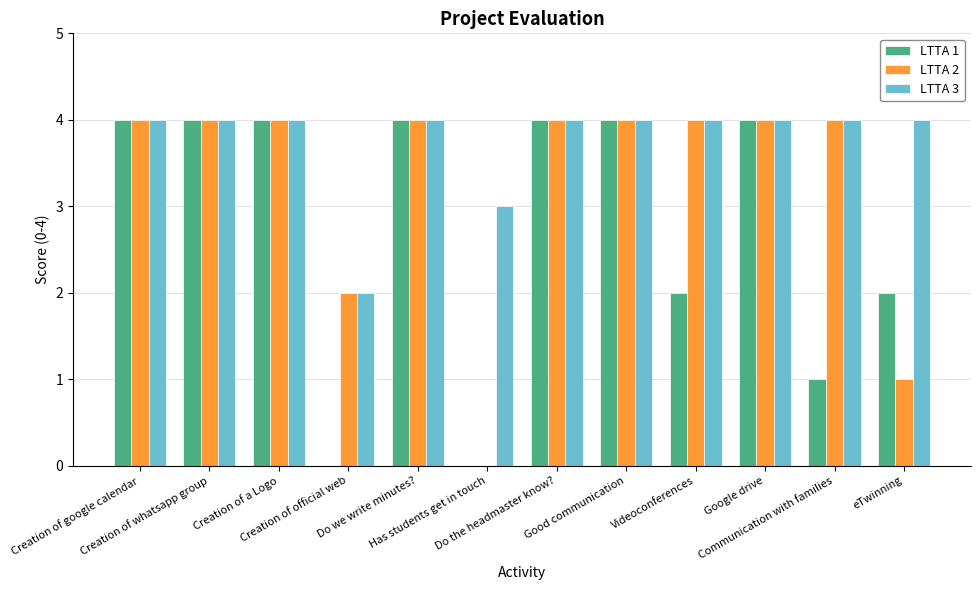

What is the greatest value displayed?

4